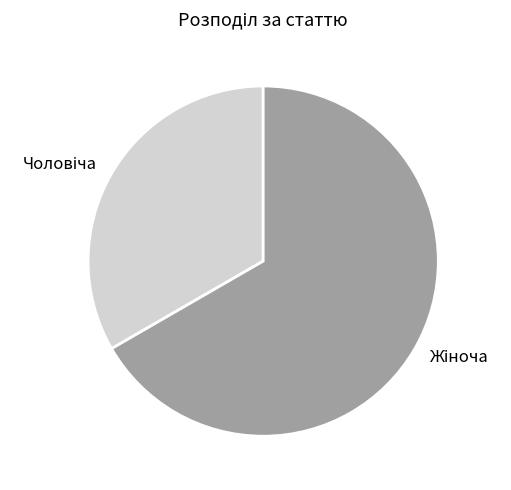

Is there a majority slice in this chart?

Yes